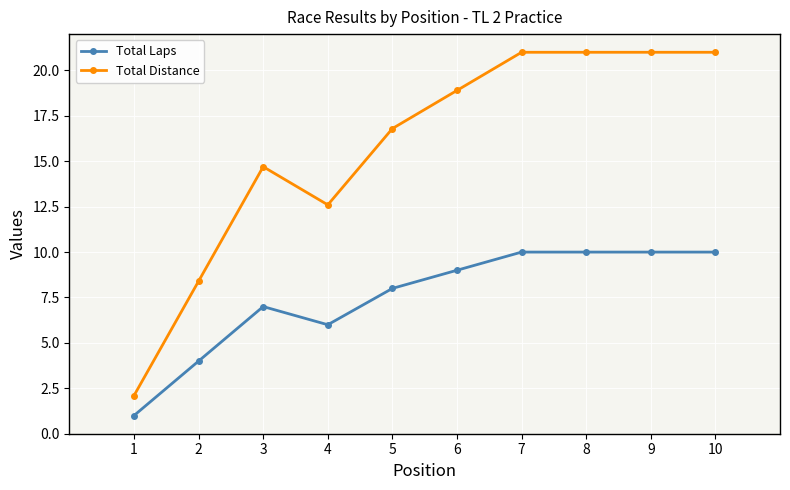

How many data points does each series have?

10